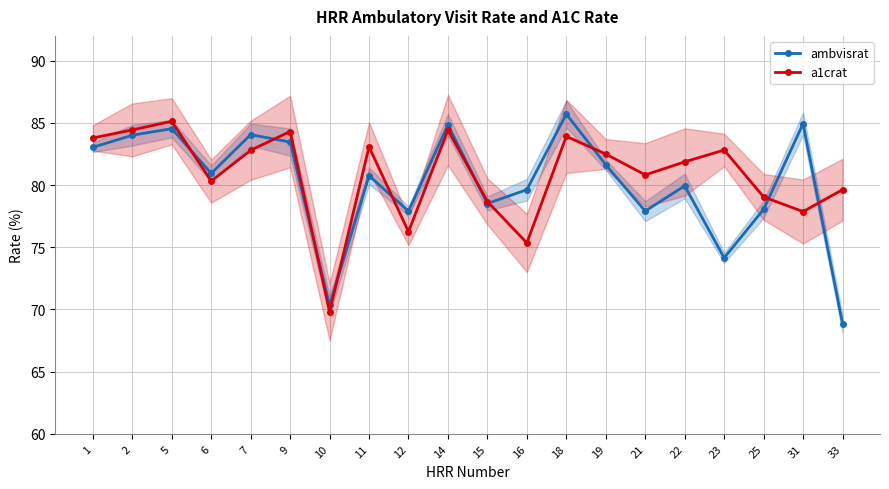

Reading left to right, extract all data points from this chart.

ambvisrat: 1=83.0	2=84.0	5=84.5	6=80.9	7=84.1	9=83.5	10=70.3	11=80.8	12=77.9	14=84.8	15=78.5	16=79.6	18=85.7	19=81.6	21=77.9	22=79.9	23=74.2	25=78.0	31=84.9	33=68.9
a1crat: 1=83.8	2=84.4	5=85.1	6=80.3	7=82.8	9=84.3	10=69.8	11=83.1	12=76.2	14=84.4	15=78.7	16=75.3	18=83.9	19=82.5	21=80.8	22=81.9	23=82.8	25=79.0	31=77.9	33=79.6